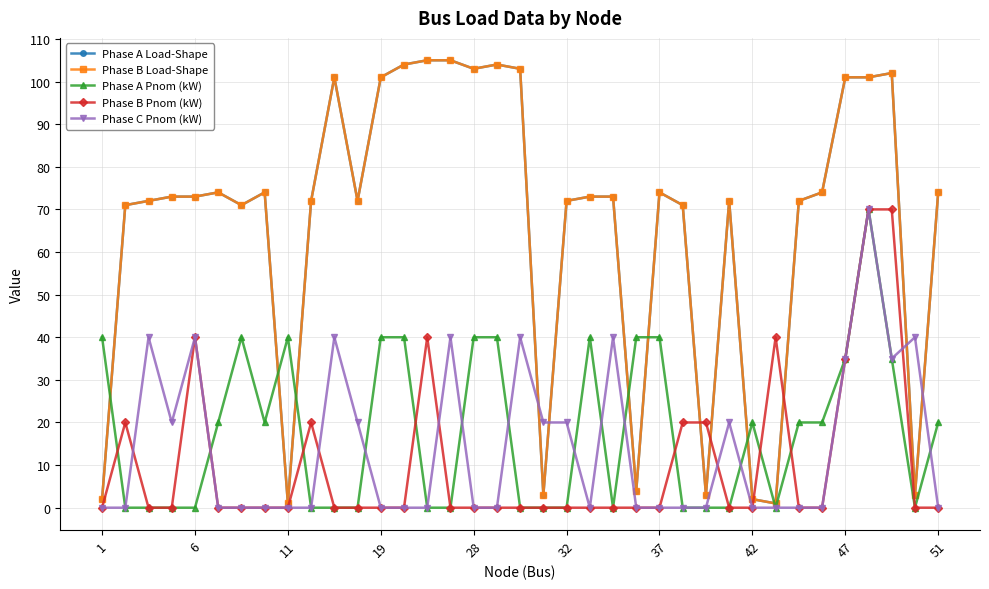

True or false: Phase C Pnom (kW) has more than 1 points higher than both neighbors.

True